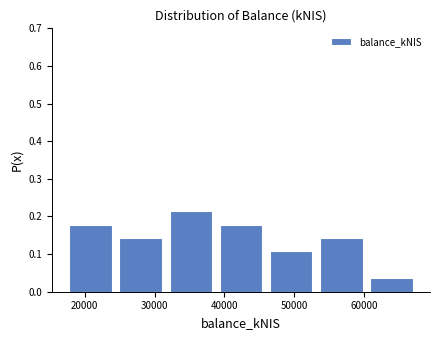

Reading left to right, transcribe this chart: for each bar, give the range it covers on the x-axis and its height. Neither the bar edges nor the heights are printed on the chart, so give them approximately, as read against the axes.

17000 to 24000: 0.18
24000 to 32000: 0.14
32000 to 39000: 0.21
39000 to 46000: 0.18
46000 to 53000: 0.11
53000 to 60000: 0.14
60000 to 67000: 0.04